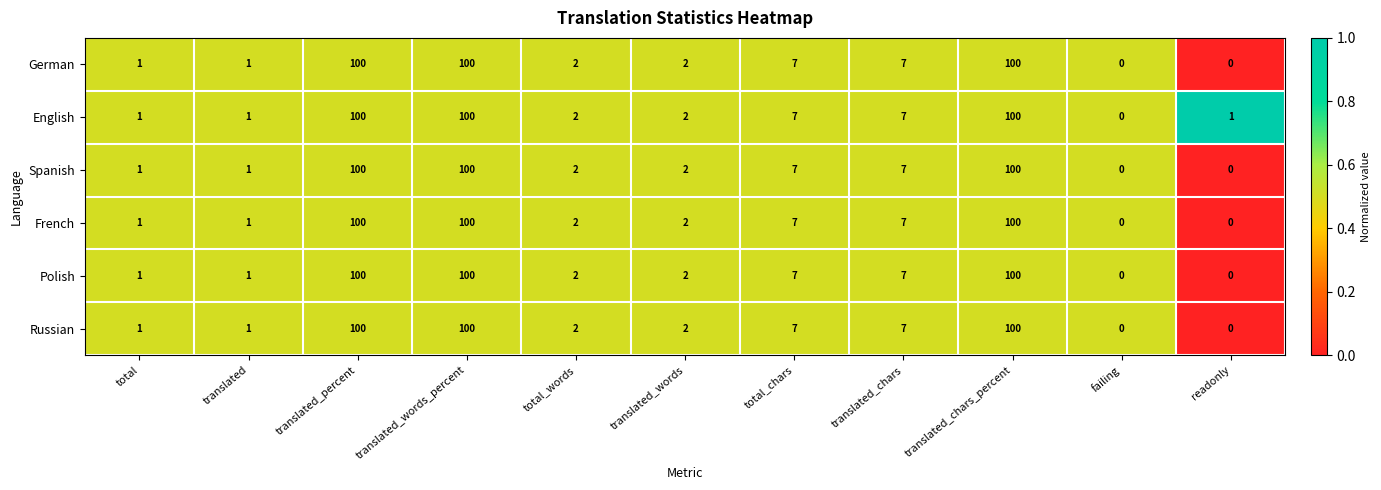

What is the difference between the second highest and minimum values in the Russian series?

100